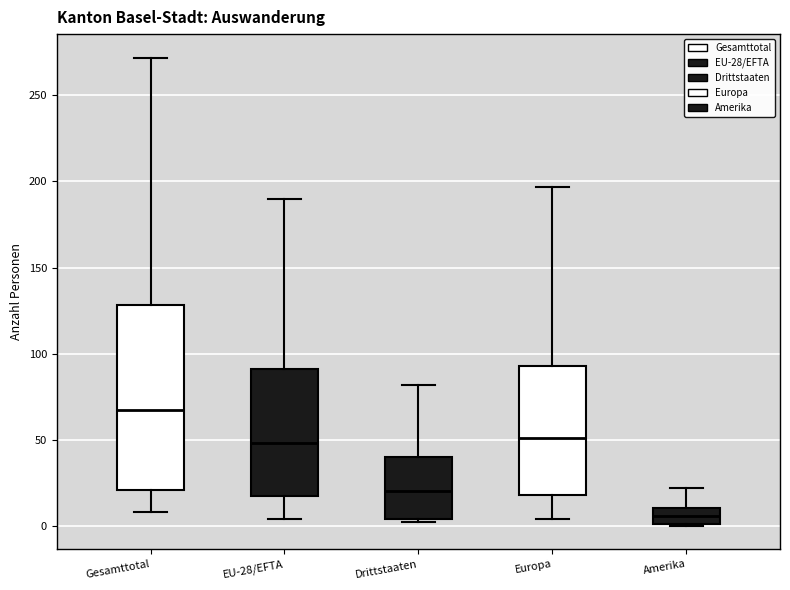

Reading left to right, read every box against the y-axis: the position of its median line, the range the box covers, and the ends of its whiskers. The values are not printed on the chart, so give them approximately, as read against the axis.

Gesamttotal: median 70, box 20 to 130, whiskers 10 to 270
EU-28/EFTA: median 50, box 15 to 90, whiskers 5 to 190
Drittstaaten: median 20, box 5 to 40, whiskers 0 to 80
Europa: median 50, box 20 to 95, whiskers 5 to 195
Amerika: median 5, box 0 to 10, whiskers 0 to 20